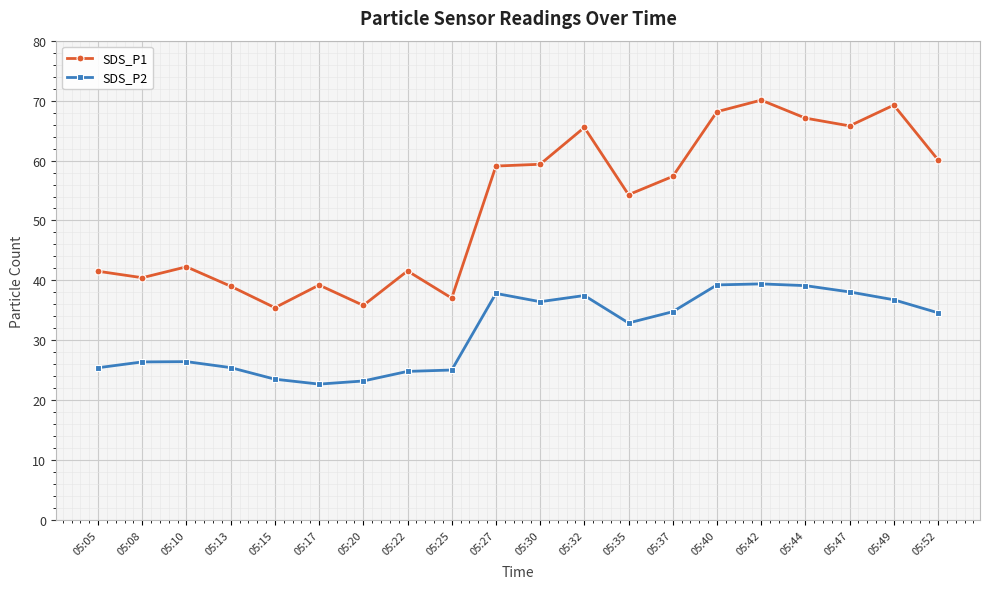

What is the sum of the SDS_P2 values at 05:47 and 05:20?

61.3